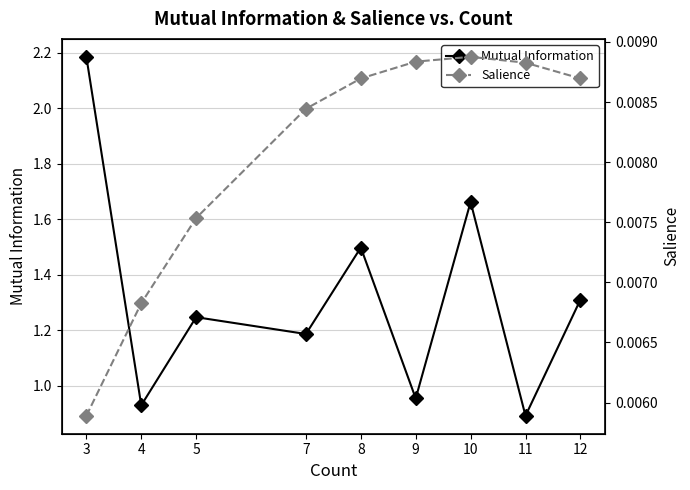

Rank the series at 11 from highest to lowest value.

Mutual Information, Salience